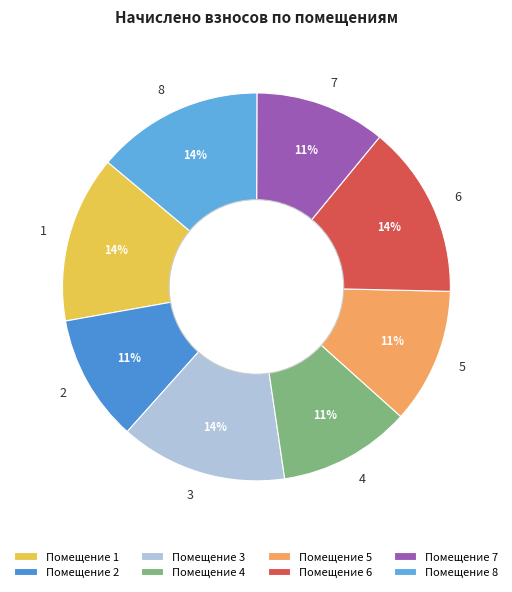

Count the number of slices in the pie.

8